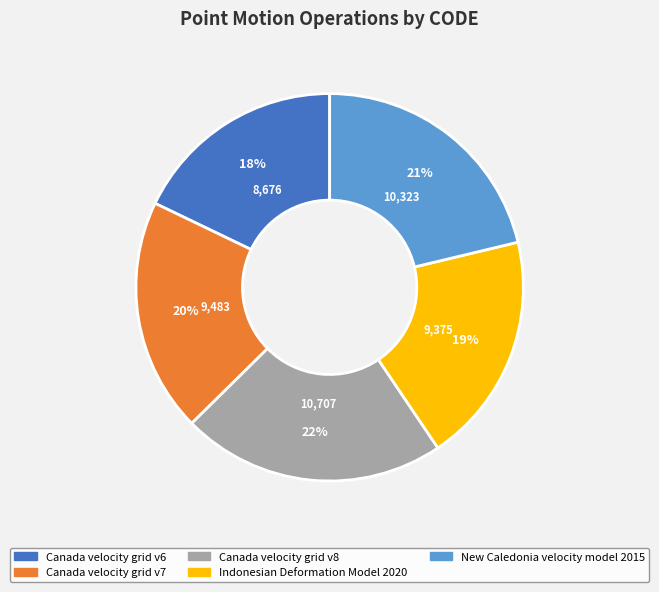

Is there any slice that represents more than half of the pie?

No